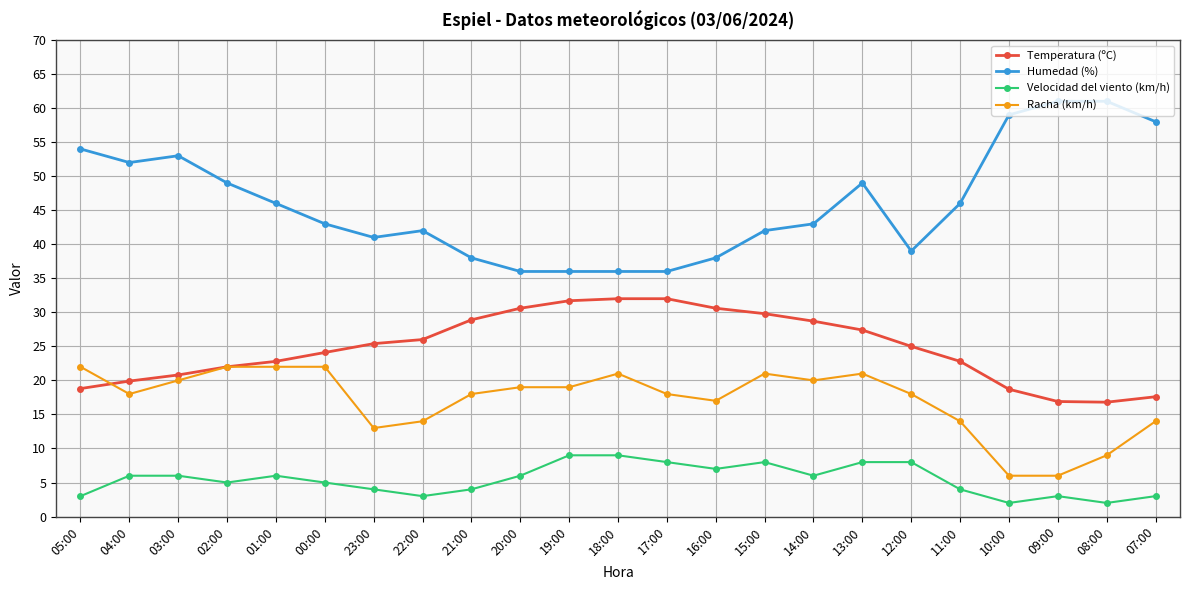

Read the Temperatura (ºC) value at 17:00.

32.0